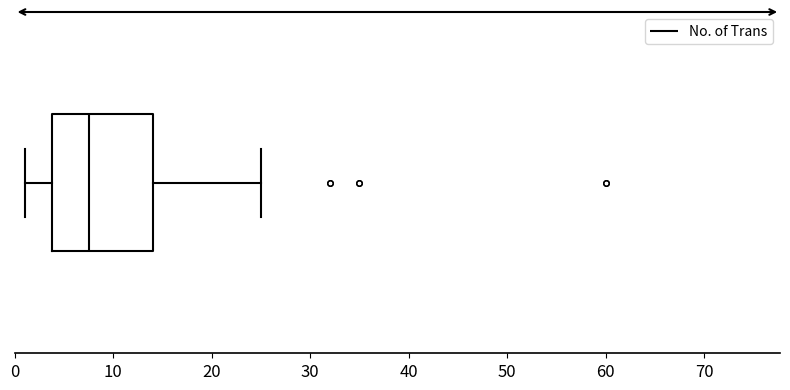

Transcribe this box plot: give where the median line is, the range the box spans, and where the two whiskers end, as read against the x-axis. The values are not printed on the chart, so give them approximately, as read against the axis.

median 8, box 4 to 14, whiskers 1 to 25